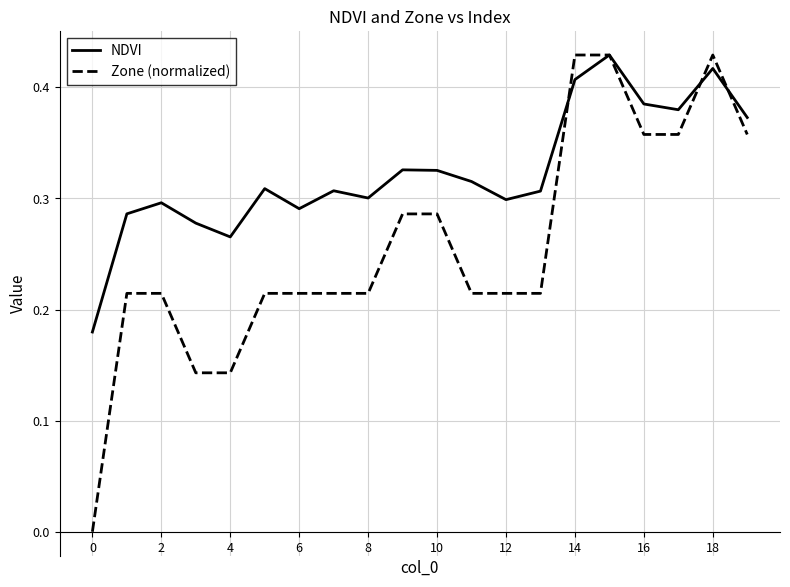

Which series has the largest range (max minus min)?

Zone (normalized)